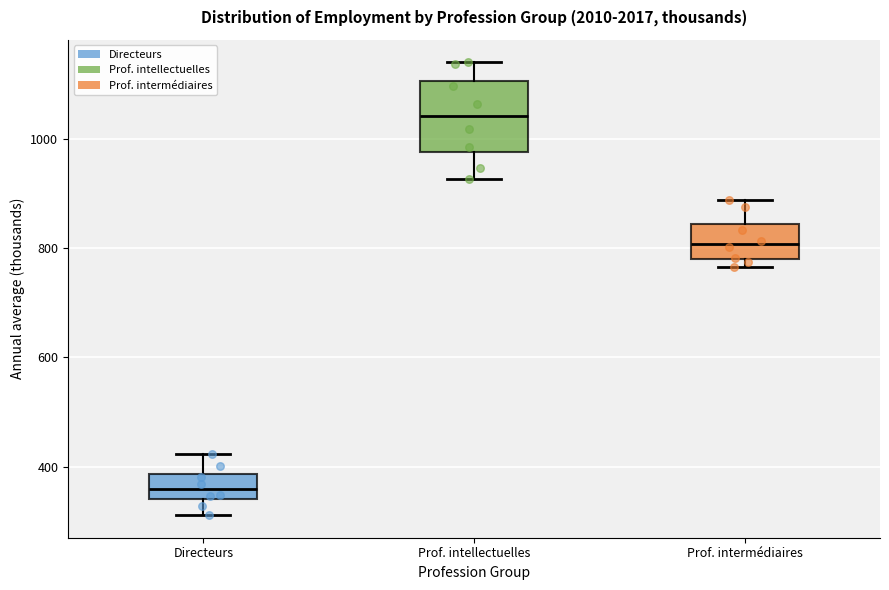

Where does the median line of the box for Directeurs sit on the y-axis? The values are not printed on the chart, so give them approximately, as read against the axis.

360